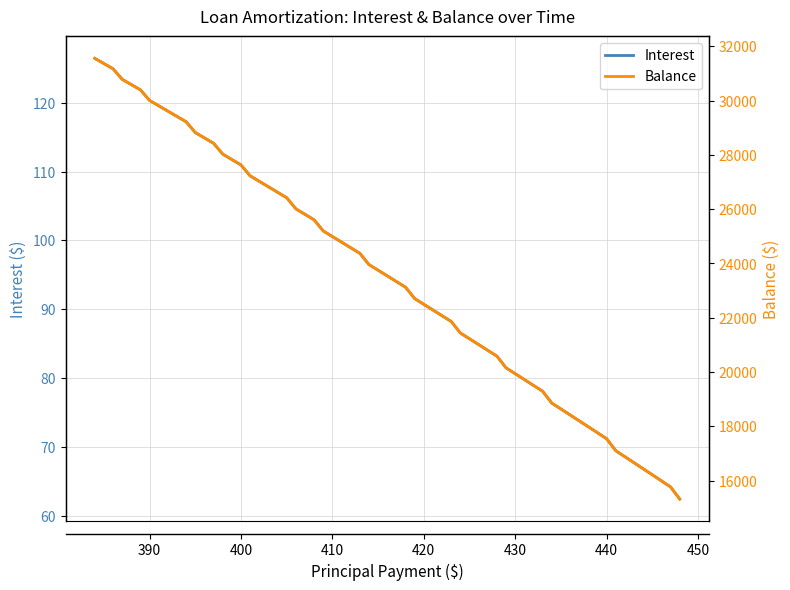

What are all the series names shown in the legend?

Interest, Balance